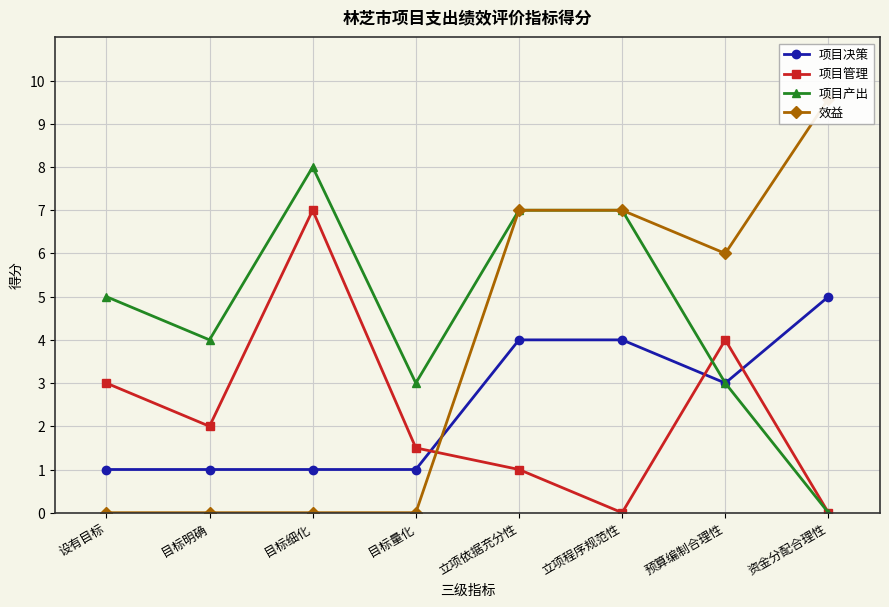

What is the total value across all series at 目标明确?

7.0